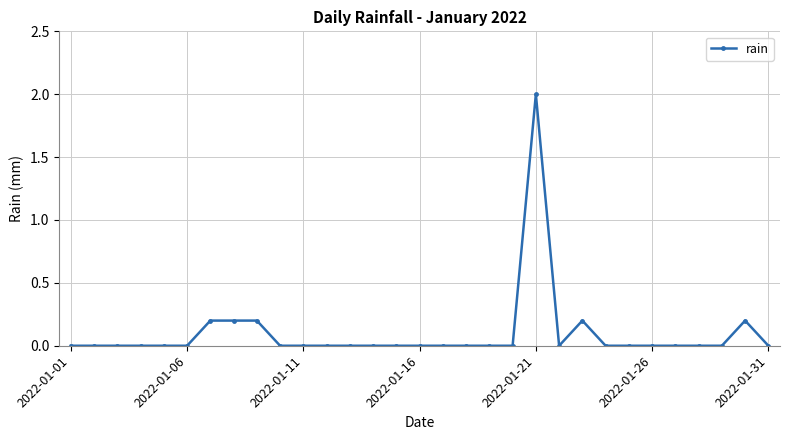

How many distinct data groups are displayed?

1